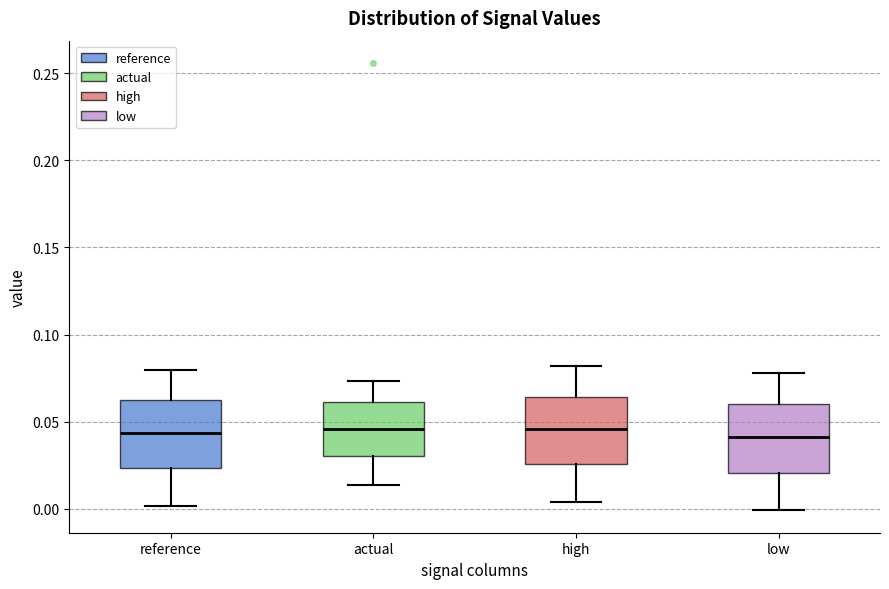

Where is the lower edge of the box for high on the y-axis? The values are not printed on the chart, so give them approximately, as read against the axis.

0.025